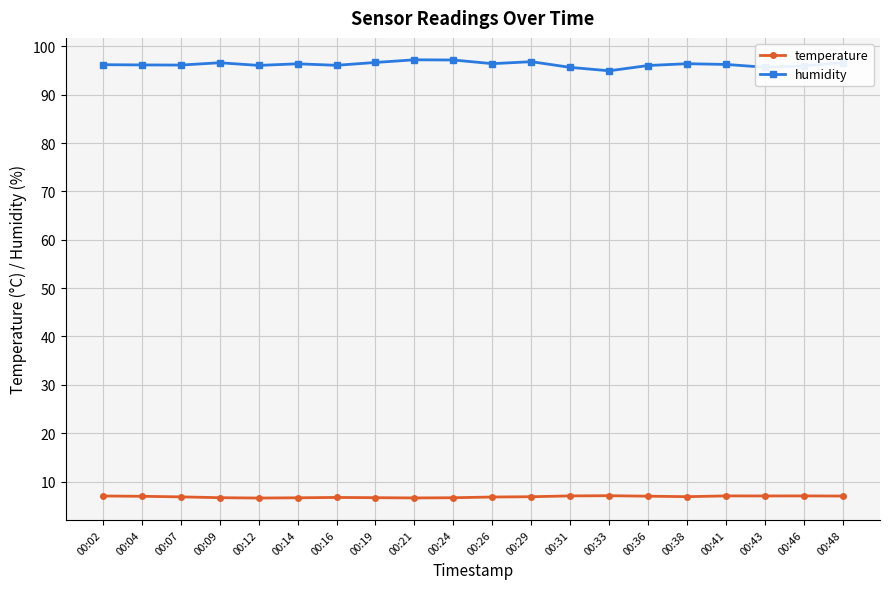

List the series in order of their peak value, lowest first.

temperature, humidity